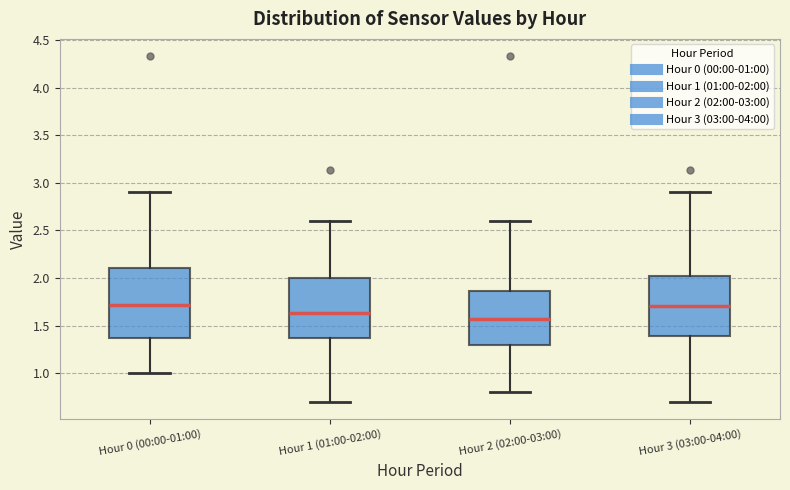

Reading left to right, transcribe this box plot: for each box, give where its median line is, the range the box spans, and where its two whiskers end, as read against the y-axis. The values are not printed on the chart, so give them approximately, as read against the axis.

Hour 0 (00:00-01:00): median 1.70, box 1.35 to 2.10, whiskers 1.00 to 2.90
Hour 1 (01:00-02:00): median 1.65, box 1.35 to 2.00, whiskers 0.70 to 2.60
Hour 2 (02:00-03:00): median 1.55, box 1.30 to 1.85, whiskers 0.80 to 2.60
Hour 3 (03:00-04:00): median 1.70, box 1.40 to 2.05, whiskers 0.70 to 2.90